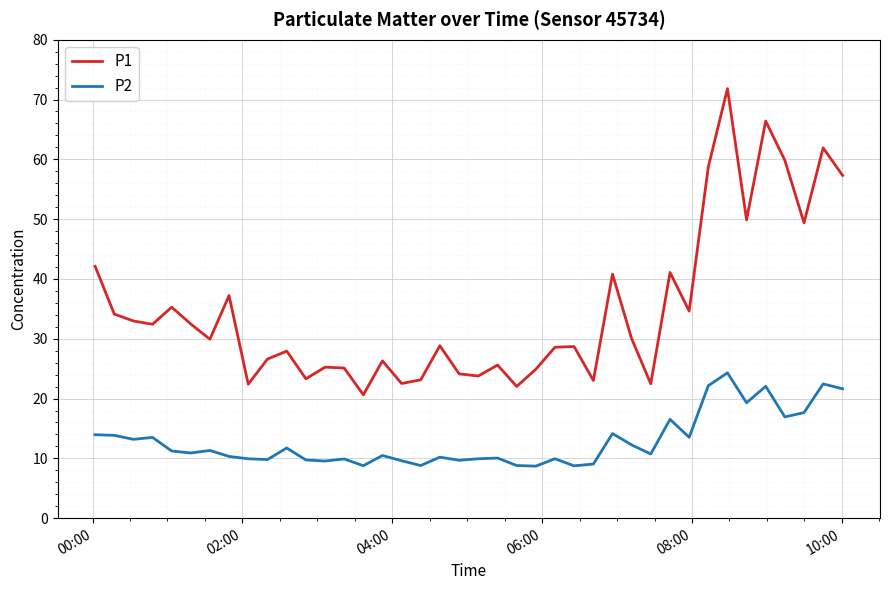

True or false: P2 and P1 intersect in this chart.

False